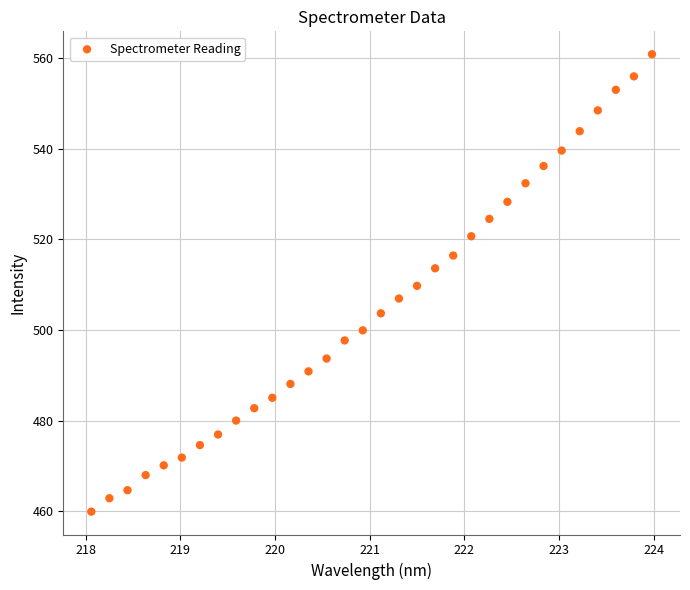

What is the range of Y values (max minus min)?

100.9